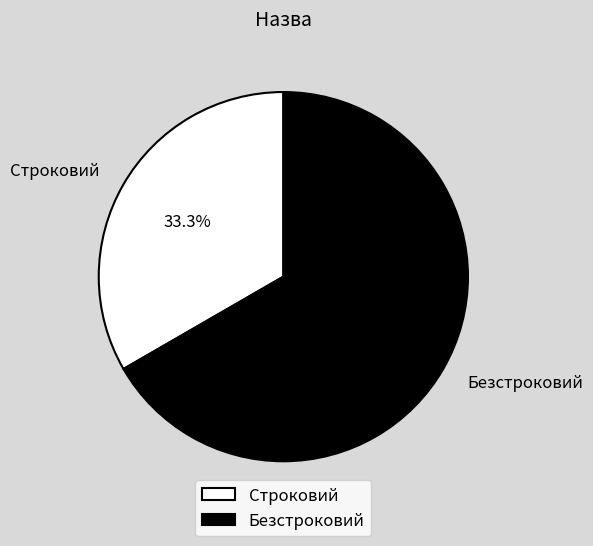

Combined, what portion of the pie is Строковий and Безстроковий?

100.0%